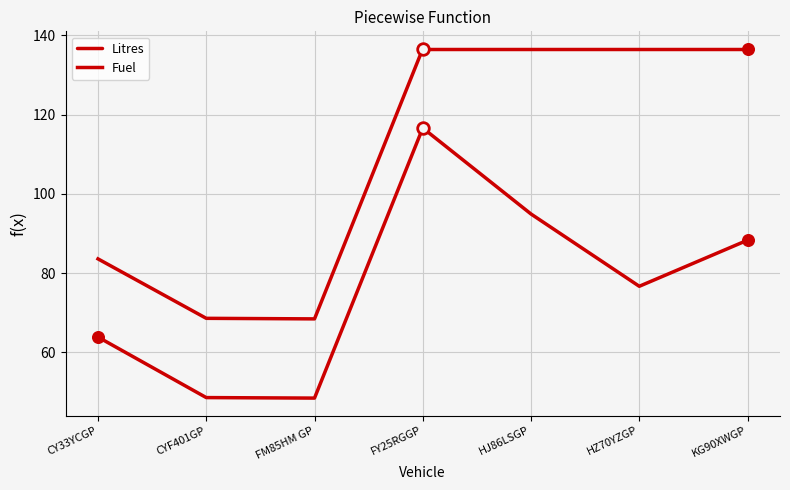

What is the ratio of the value at CY33YCGP to the value at CYF401GP?

1.3